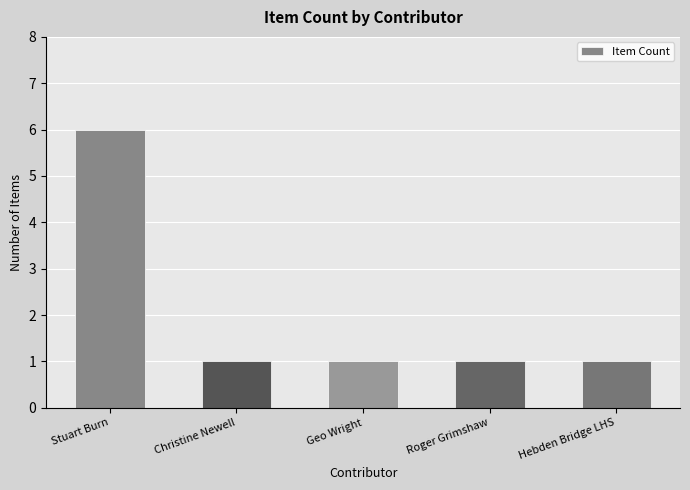

The value at Christine Newell is 1. True or false?

True